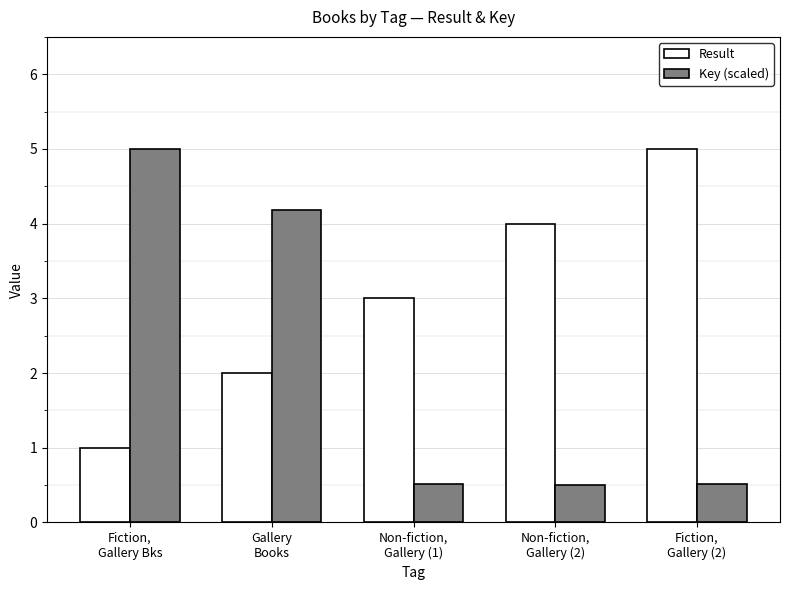

What position from the right is Gallery
Books?

4